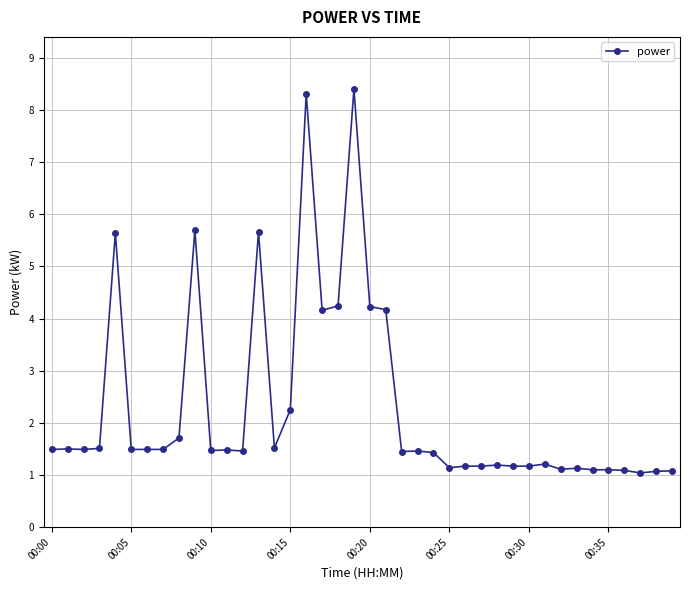

What is the sum of all values?

92.1